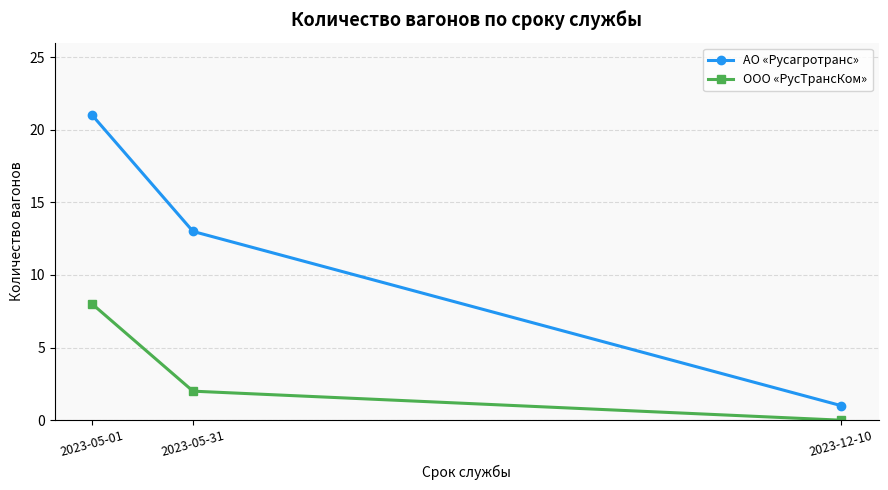

What is the spread (max minus min) of values at 2023-05-01?

13